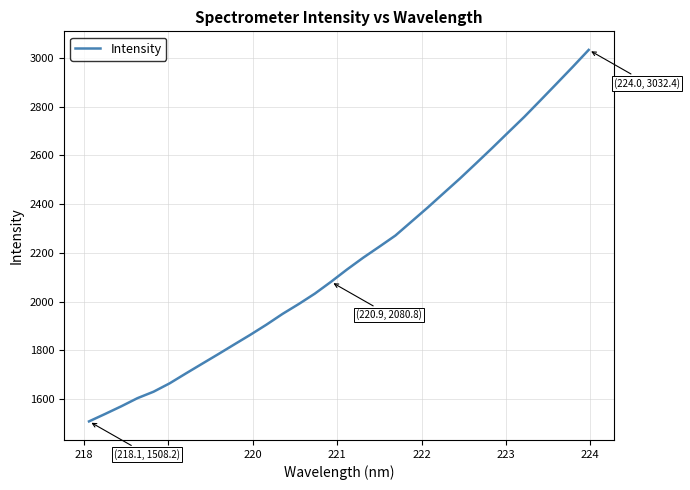

What is the difference between the maximum and minimum values?

1524.2